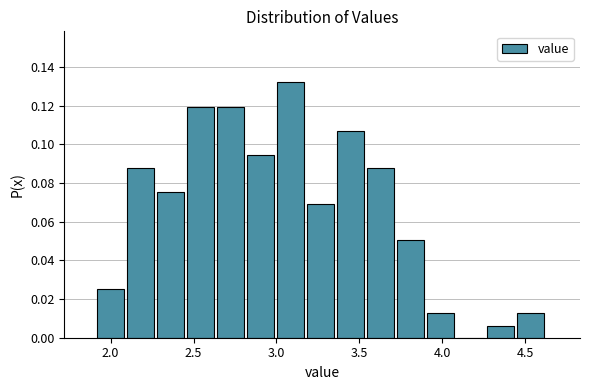

Around what value on the x-axis is the tallest bar? Give the approximate position of its centre, as read against the axis.

3.10